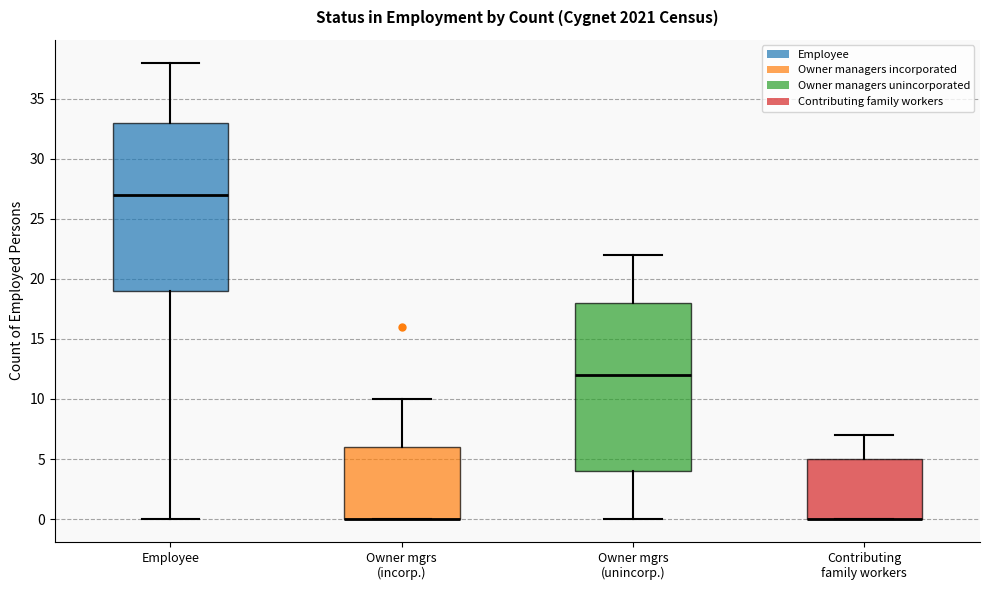

Where is the lower edge of the box for Owner mgrs (unincorp.) on the y-axis? The values are not printed on the chart, so give them approximately, as read against the axis.

4